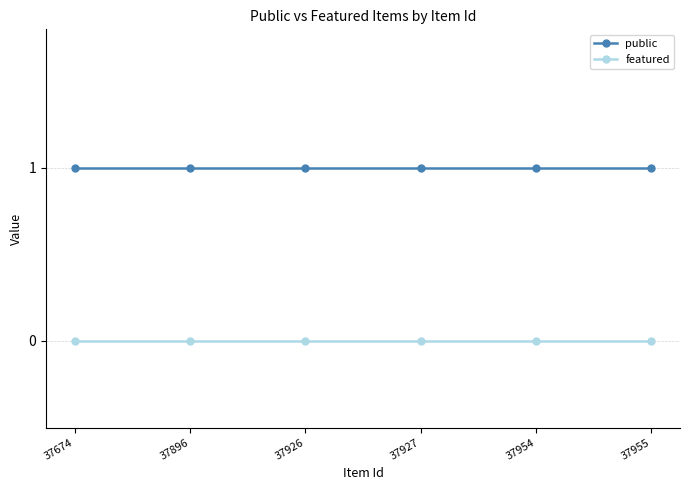

List the series in order of their peak value, highest first.

public, featured